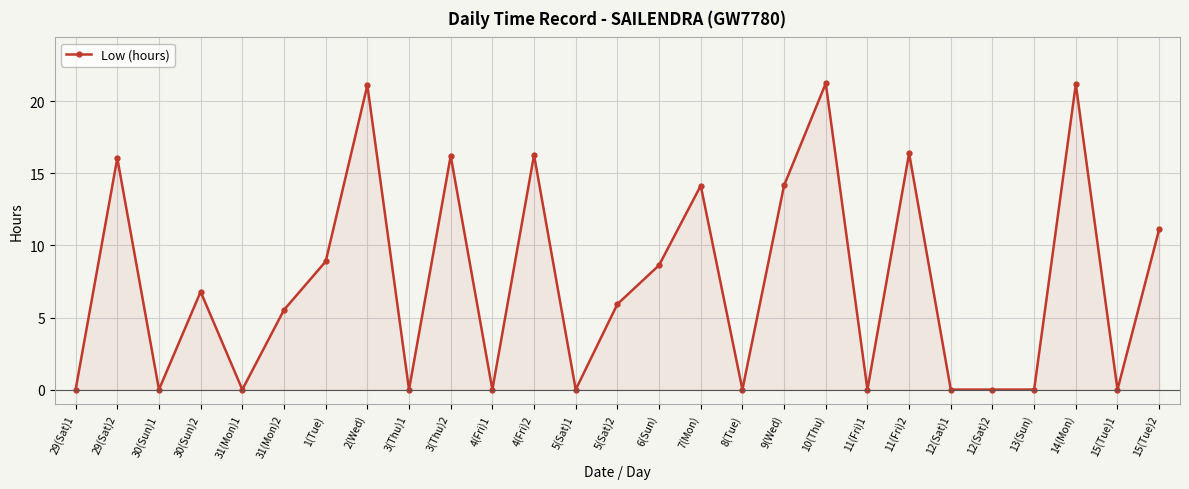

What is the sum of the values at 10(Thu) and 30(Sun)2?

28.0